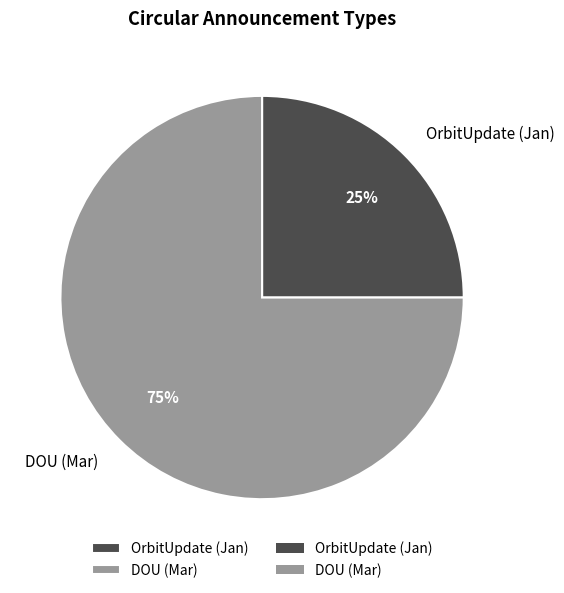

True or false: DOU (Mar) accounts for 62% of the total.

False